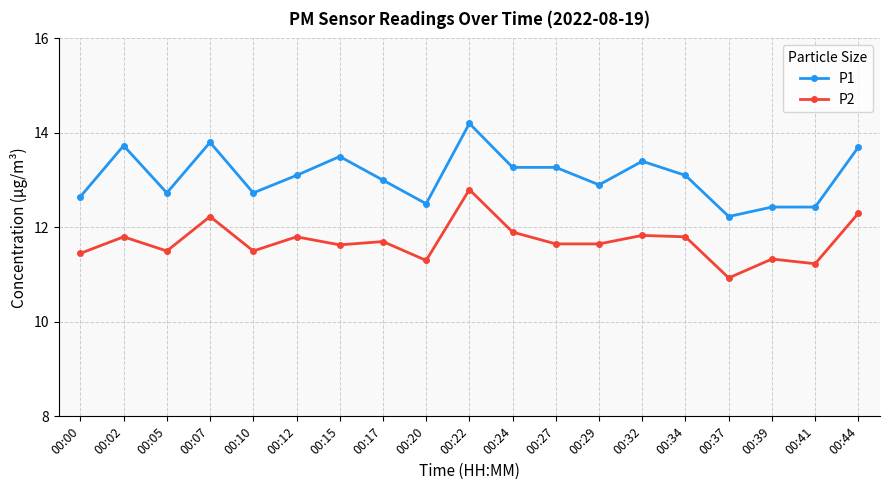

The P2 series shows 10.9 at 00:37. True or false?

True